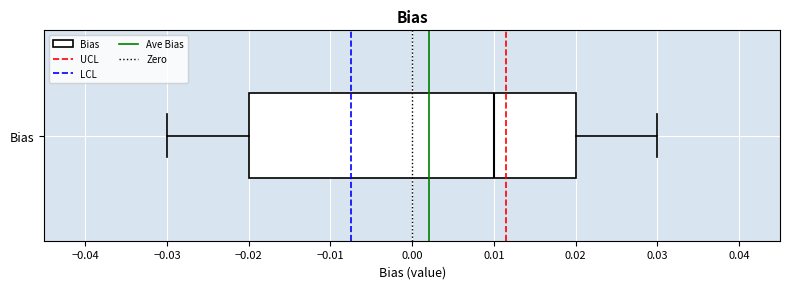

Where is the left edge of the box for Bias on the x-axis? The values are not printed on the chart, so give them approximately, as read against the axis.

-0.02